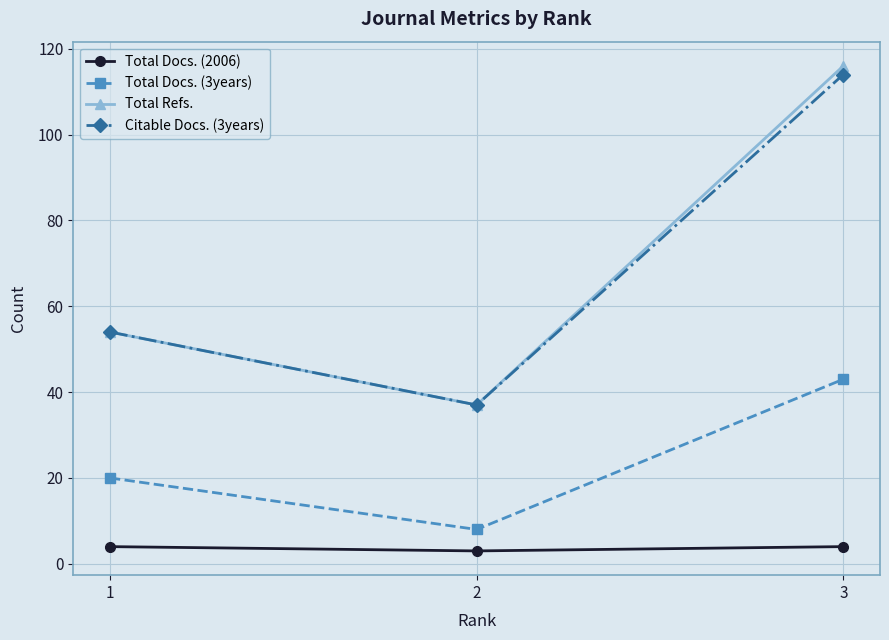

What is the value of the Total Refs. point at the 1st from the left?

54